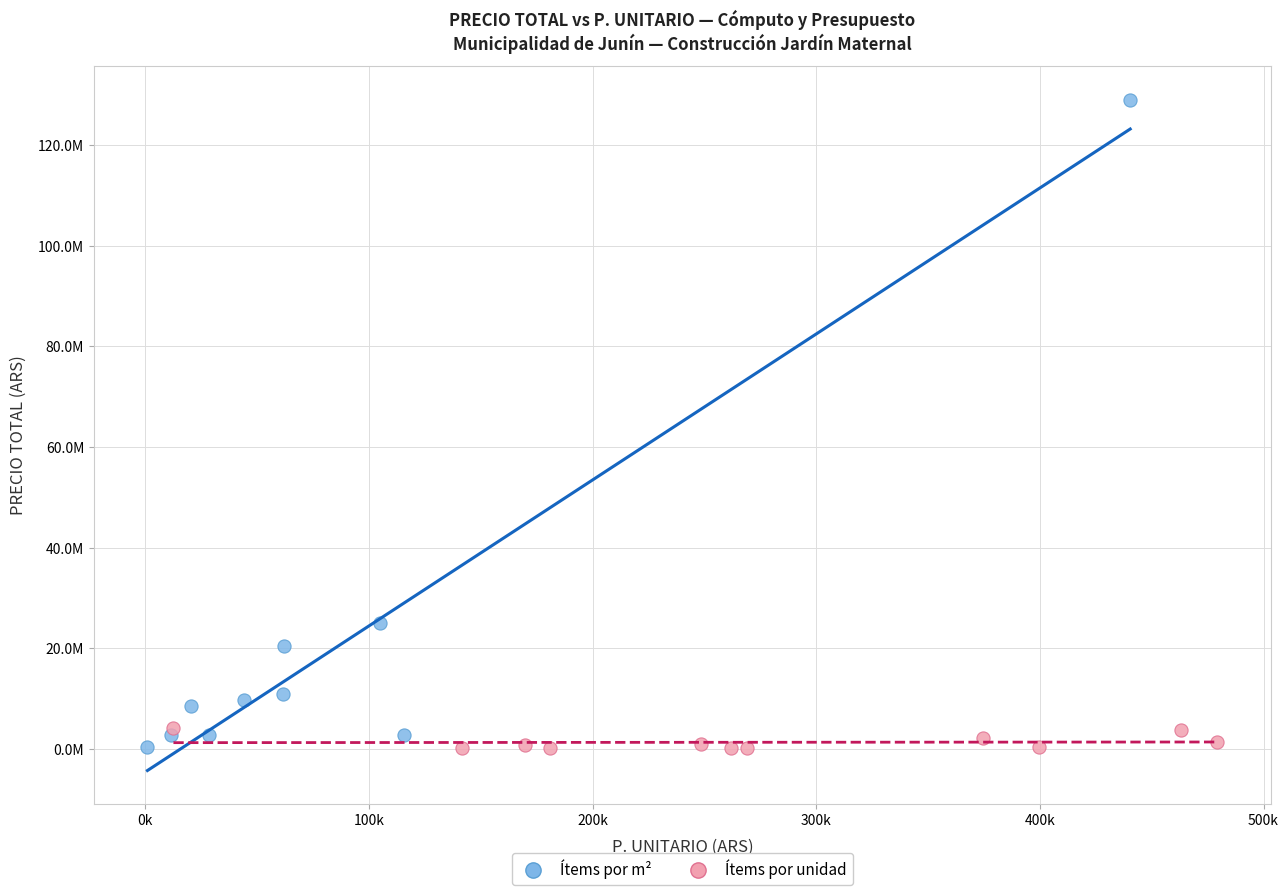

What are all the series names shown in the legend?

Ítems por m², Ítems por unidad